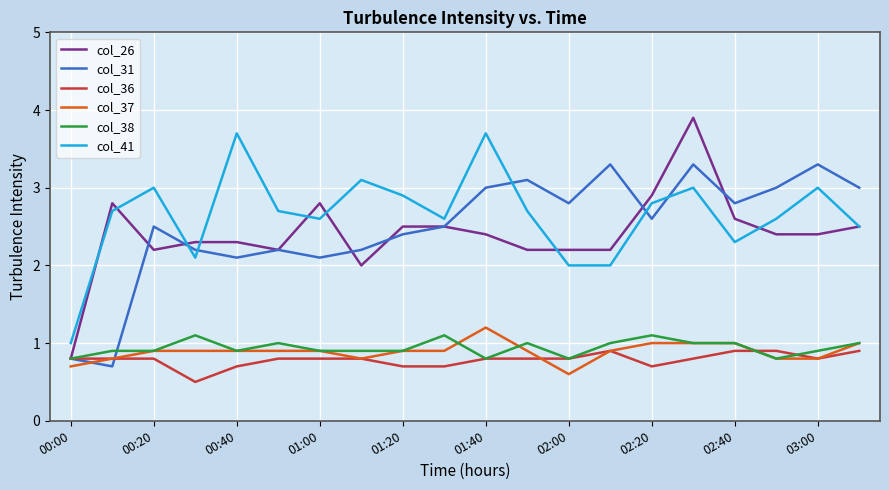

Does the chart have visible grid lines?

Yes